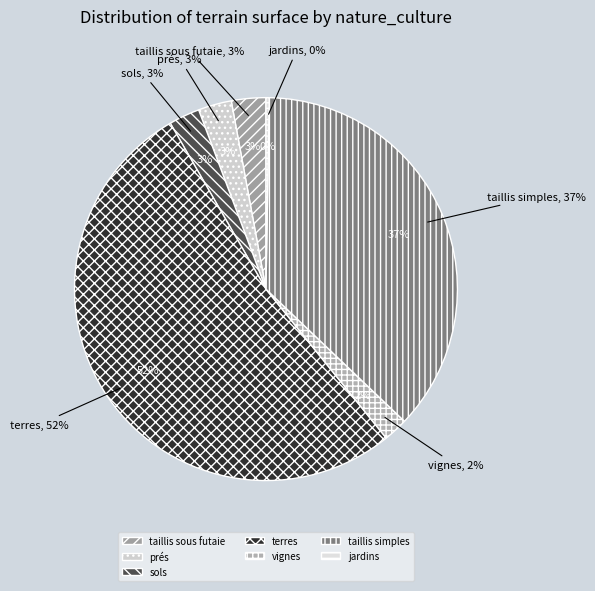

Between terres and vignes, which is larger?

terres